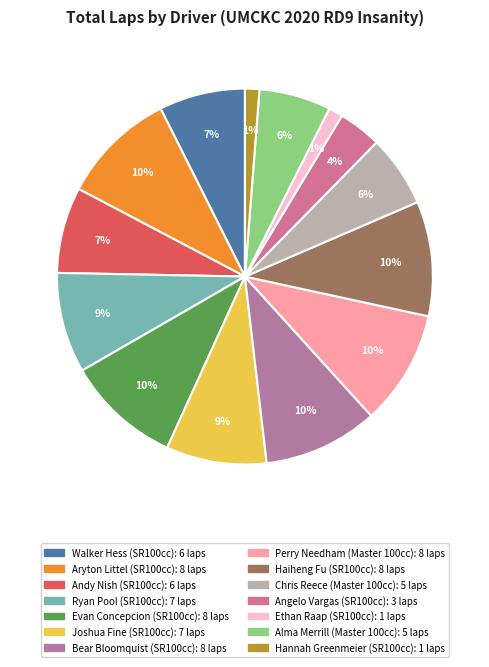

How many slices are in this pie chart?

14